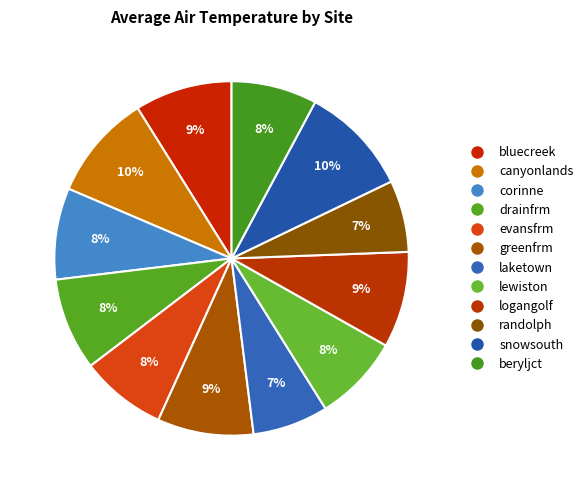

Which category has the smallest portion of the pie?

randolph